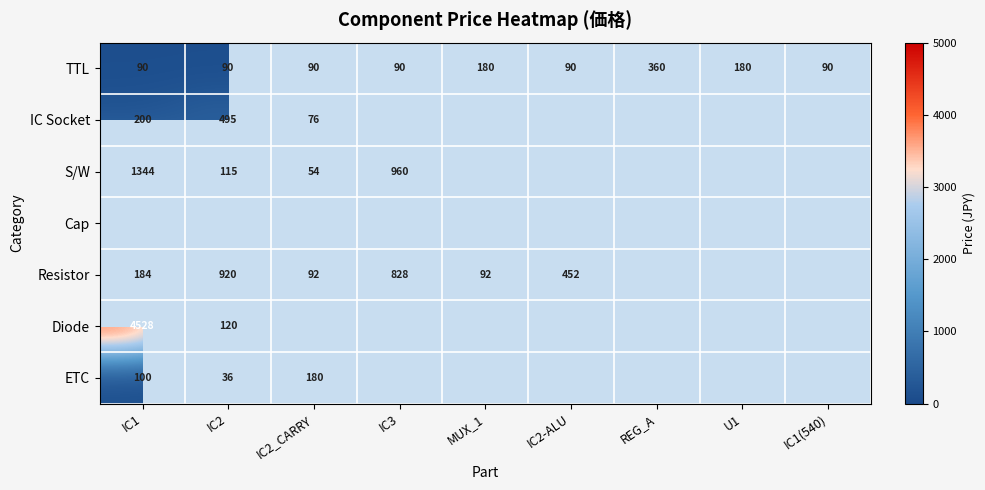

Is it true that S/W equals 1463.9 at IC3?

False